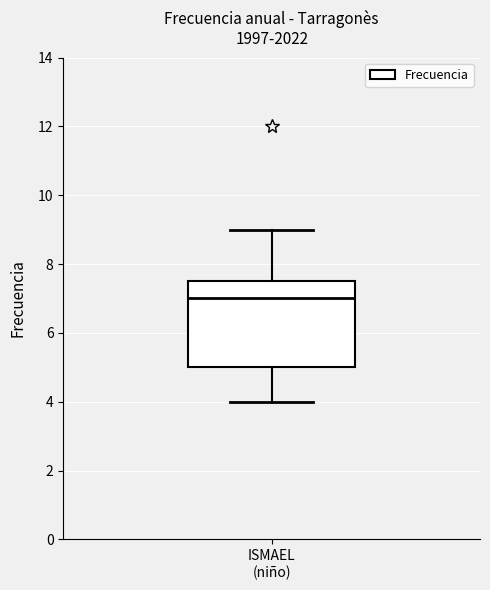

Where does the upper whisker of the box for ISMAEL (niño) end on the y-axis? The values are not printed on the chart, so give them approximately, as read against the axis.

9.0